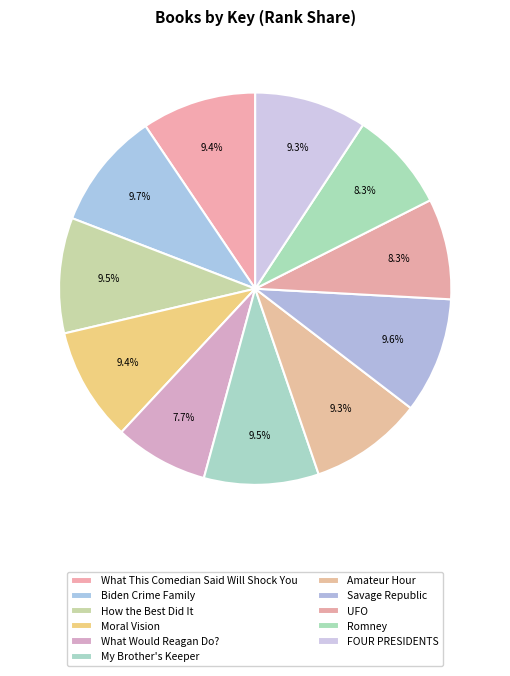

Which slice is the largest?

Biden Crime Family